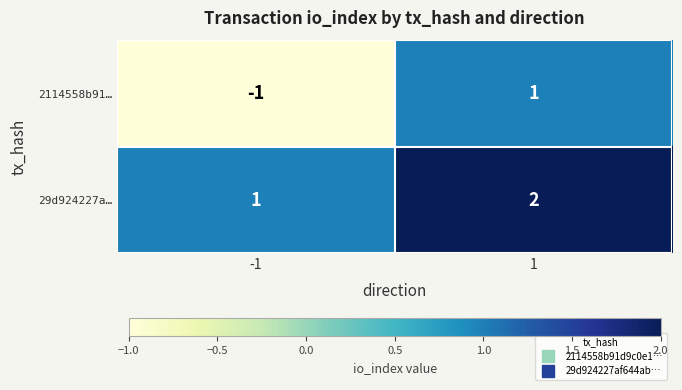

The 29d924227a… series shows 3 at 1. True or false?

False